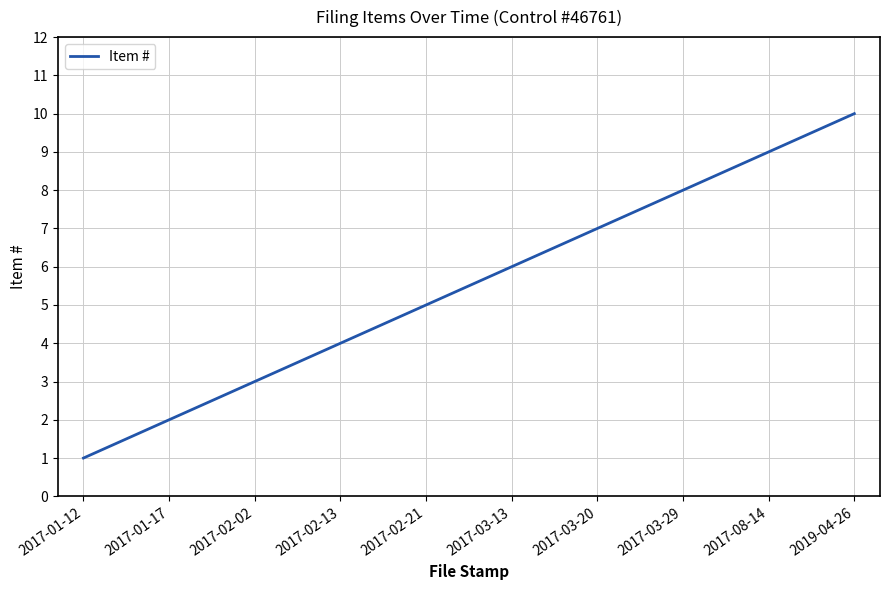

Reading left to right, list all the values displayed in this chart.

1	2	3	4	5	6	7	8	9	10